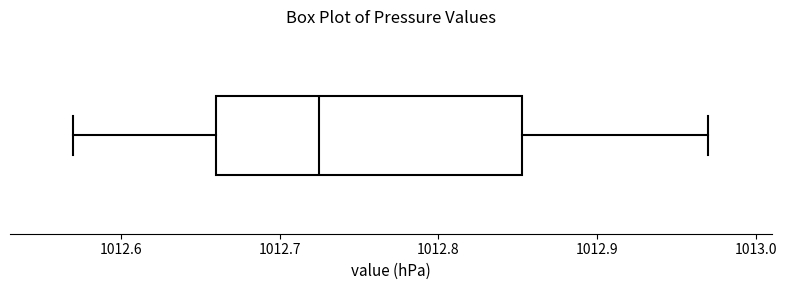

Transcribe this box plot: give where the median line is, the range the box spans, and where the two whiskers end, as read against the x-axis. The values are not printed on the chart, so give them approximately, as read against the axis.

median 1012.73, box 1012.66 to 1012.85, whiskers 1012.57 to 1012.97